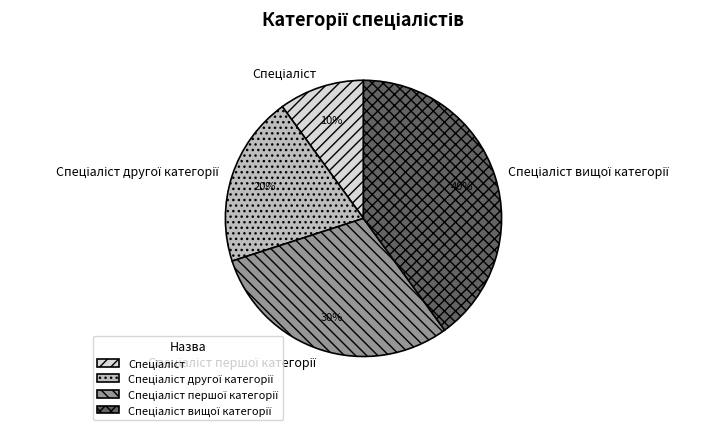

How many segments does this pie chart have?

4